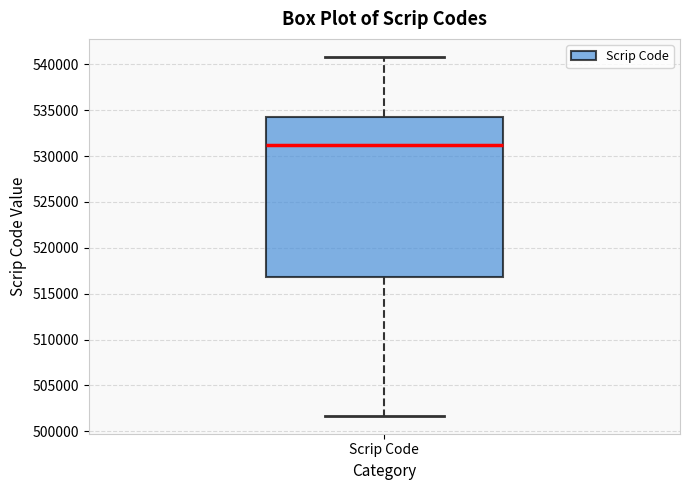

Read this box plot against the y-axis: the position of the median line, the range covered by the box, and the ends of both whiskers. The values are not printed on the chart, so give them approximately, as read against the axis.

median 531000, box 517000 to 534000, whiskers 501500 to 541000